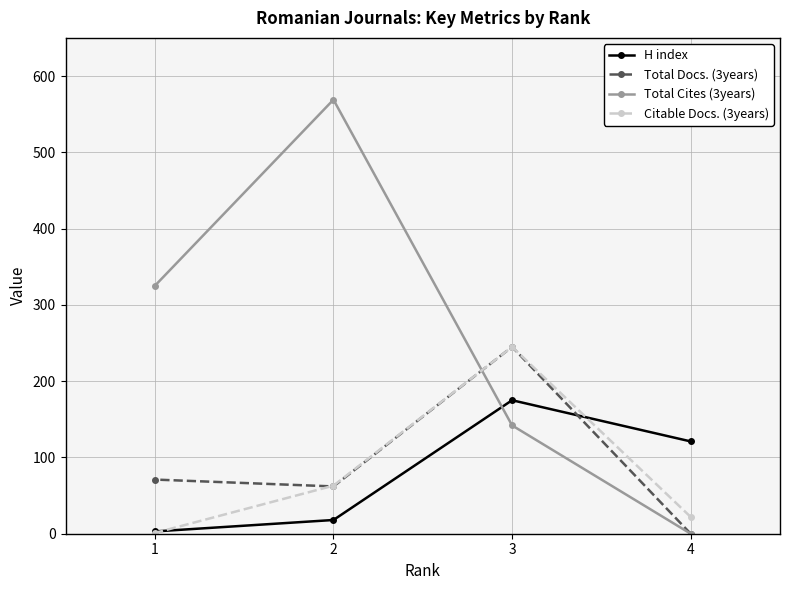

The Total Docs. (3years) series shows 245 at 3. True or false?

True